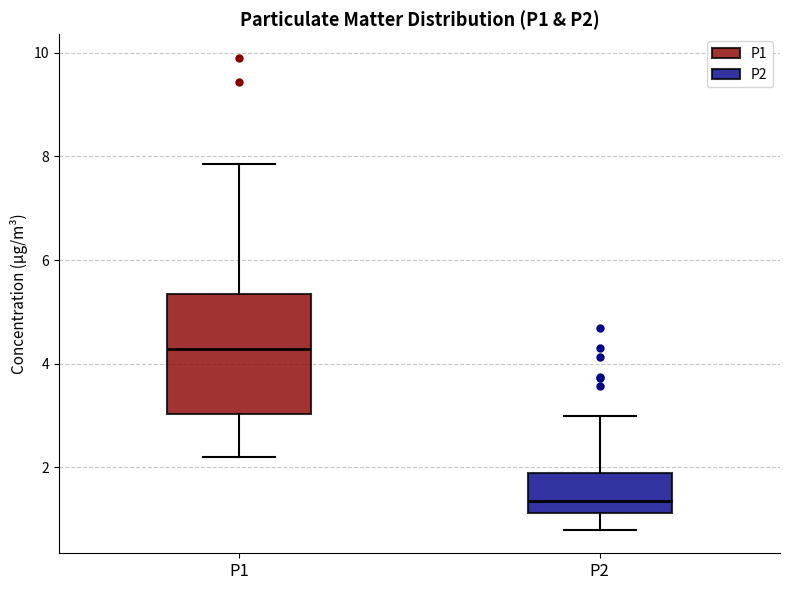

Where is the lower edge of the box for P2 on the y-axis? The values are not printed on the chart, so give them approximately, as read against the axis.

1.2